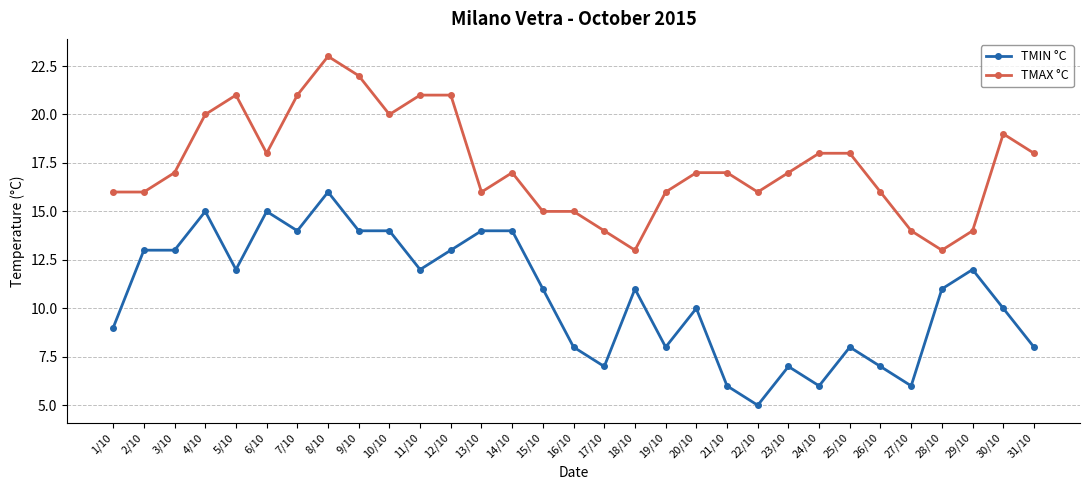

Rank the series by their maximum value, from lowest to highest.

TMIN °C, TMAX °C